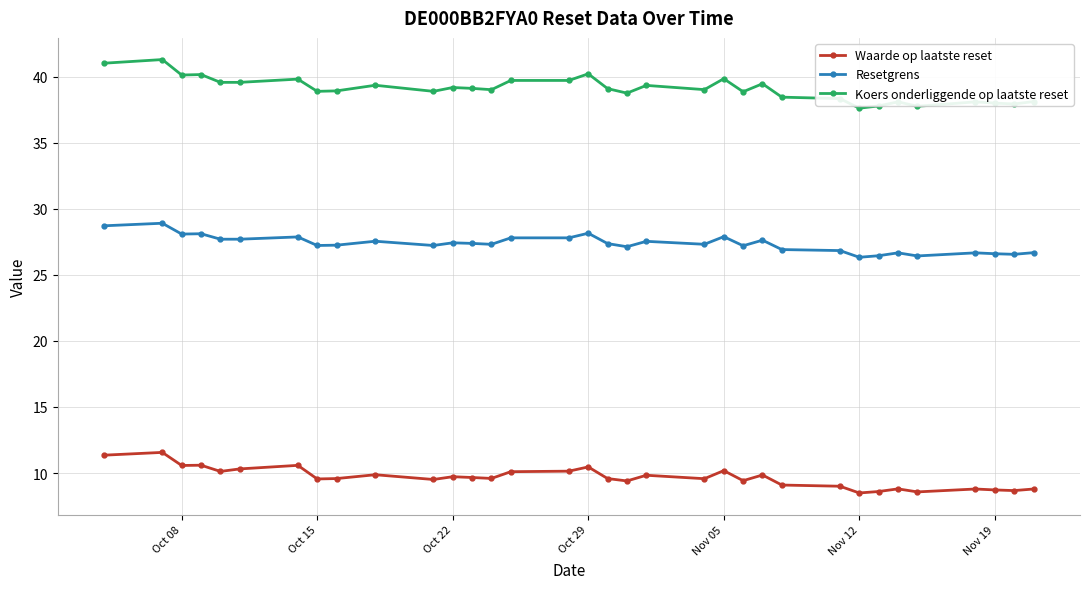

Does the chart have visible grid lines?

Yes